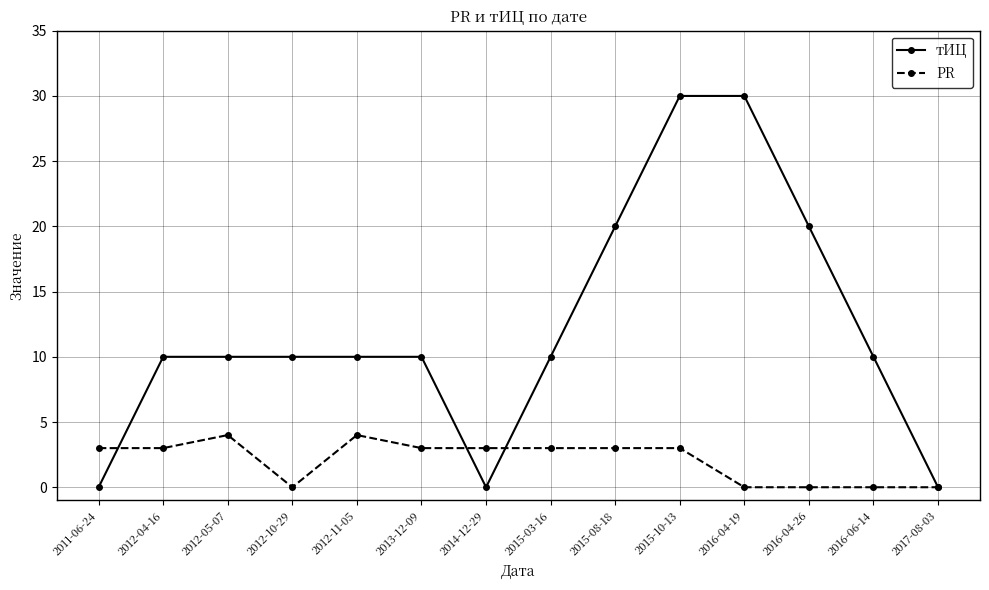

What is the maximum value for PR?

4